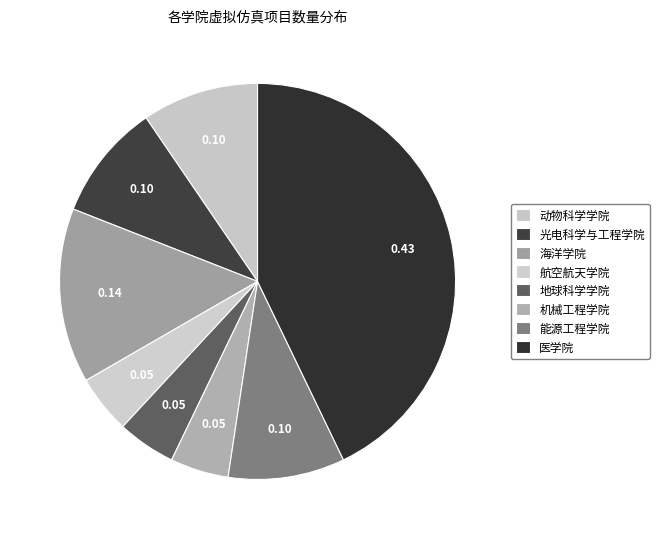

Which has a higher value, 能源工程学院 or 航空航天学院?

能源工程学院